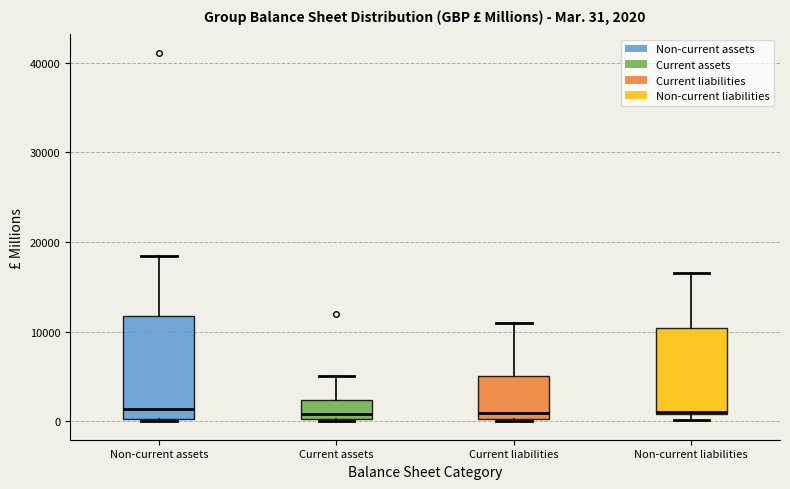

Comparing the boxes themselves (not the whiskers), which one is the tallest?

Non-current assets